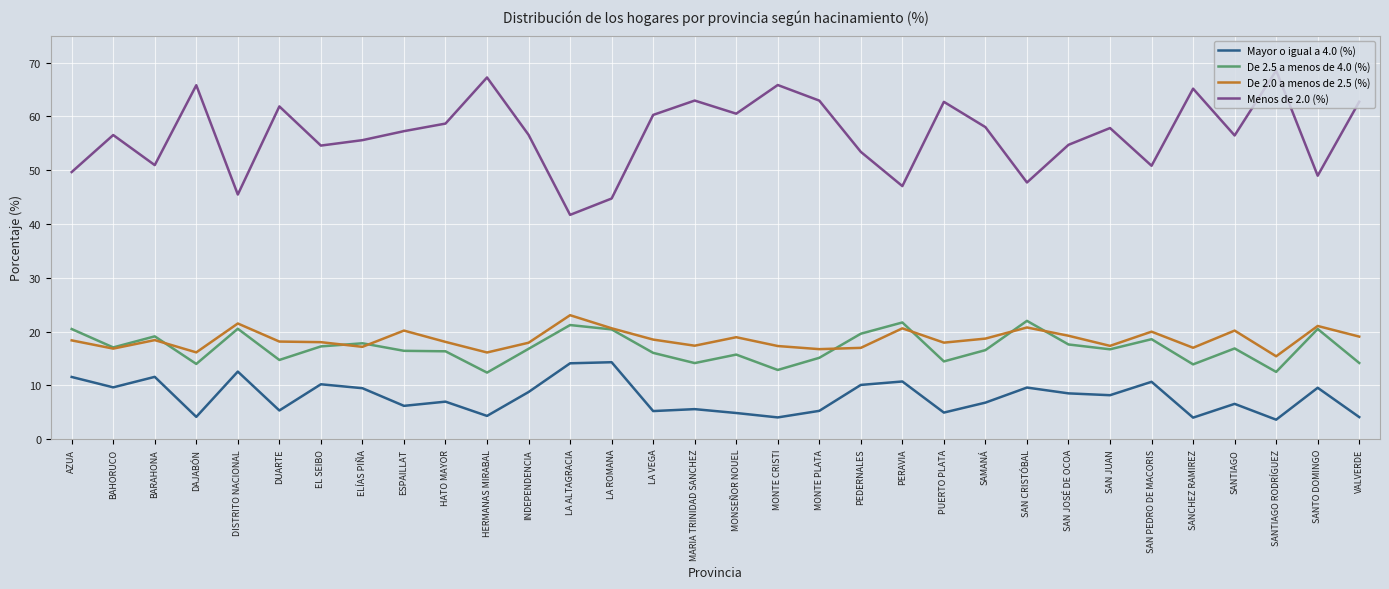

What is the total value across all series at PEDERNALES?

100.0